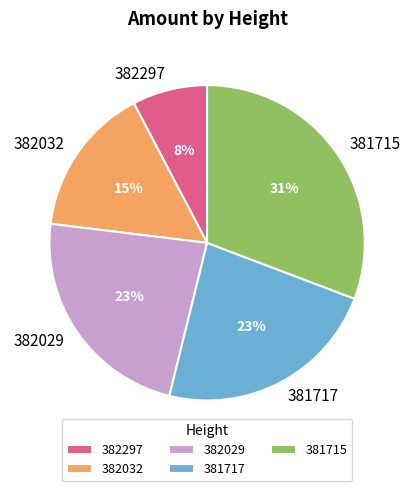

Is the sum of 381717 and 382029 greater than half?

No